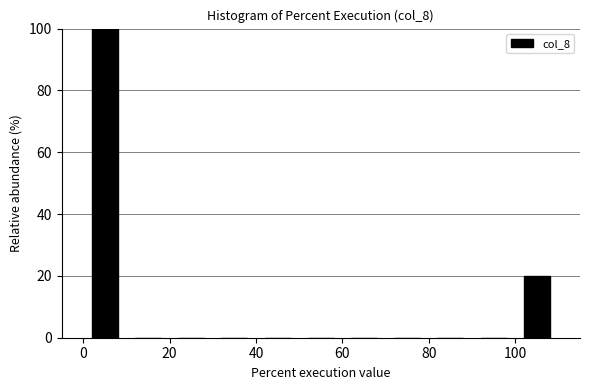

Over which range of the x-axis is the bar tallest?

0 to 10